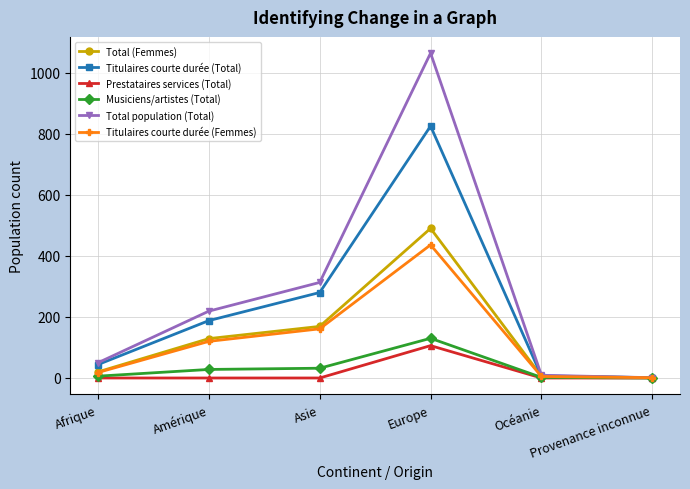

What is the approximate value of Titulaires courte durée (Femmes) at Amérique, to the nearest 10?

120